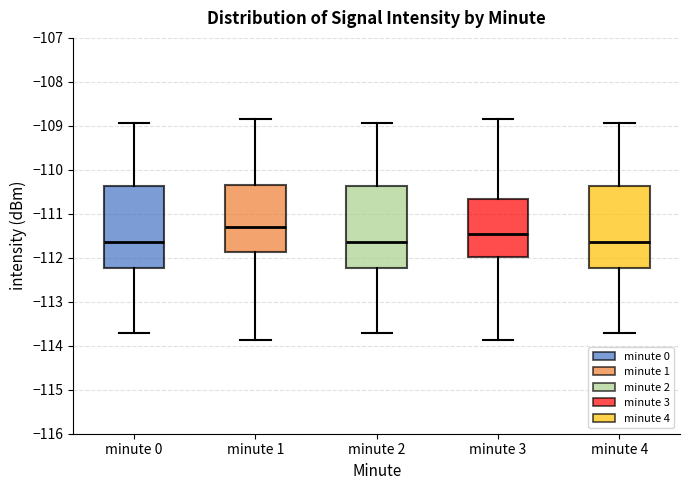

Reading left to right, transcribe this box plot: for each box, give where its median line is, the range the box spans, and where its two whiskers end, as read against the y-axis. The values are not printed on the chart, so give them approximately, as read against the axis.

minute 0: median -111.6, box -112.2 to -110.4, whiskers -113.7 to -108.9
minute 1: median -111.3, box -111.9 to -110.3, whiskers -113.9 to -108.8
minute 2: median -111.6, box -112.2 to -110.4, whiskers -113.7 to -108.9
minute 3: median -111.5, box -112.0 to -110.7, whiskers -113.9 to -108.8
minute 4: median -111.6, box -112.2 to -110.4, whiskers -113.7 to -108.9